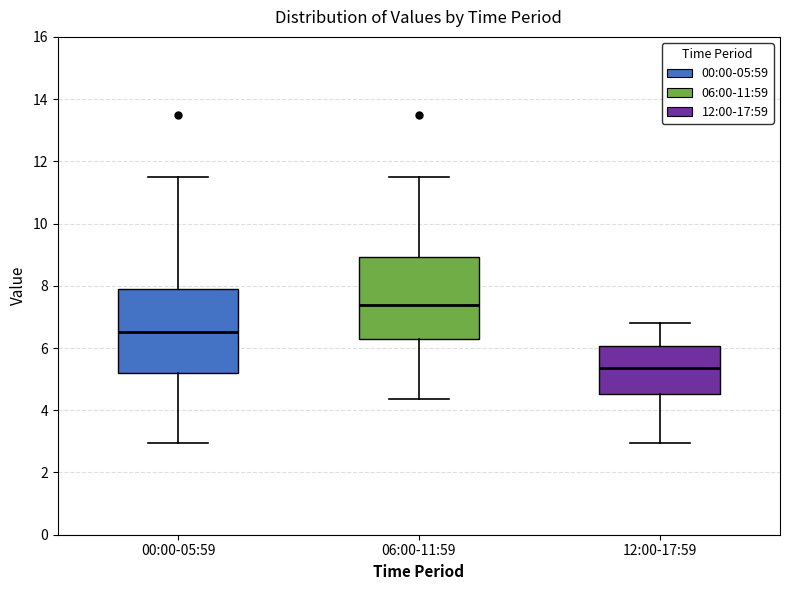

Which box's median line is the highest?

06:00-11:59